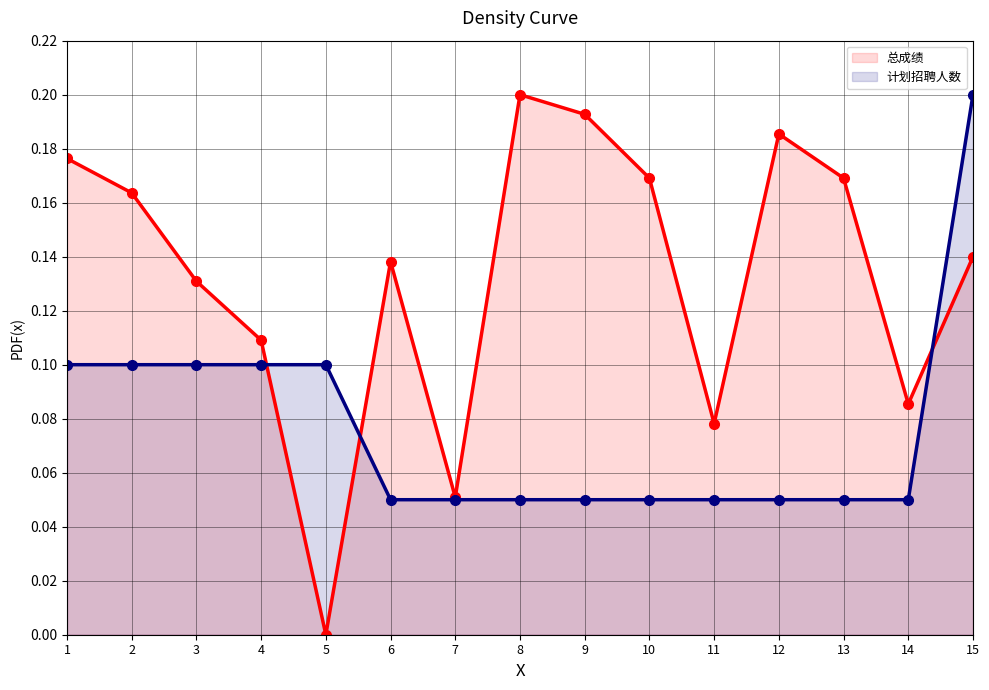

Which category has the highest value across all series?

8